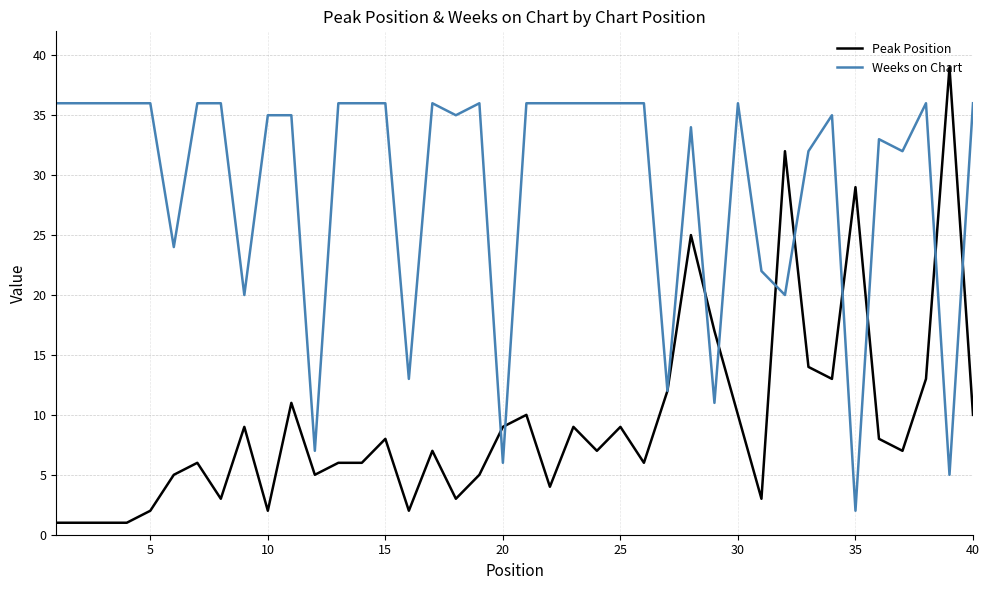

Which series has the largest total across all categories?

Weeks on Chart